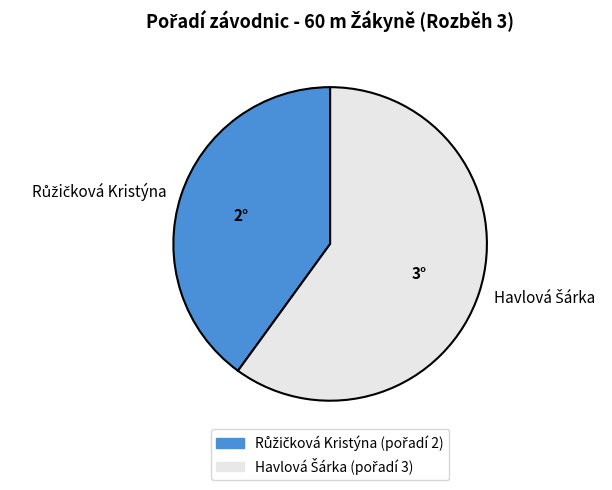

Is there any slice that represents more than half of the pie?

Yes